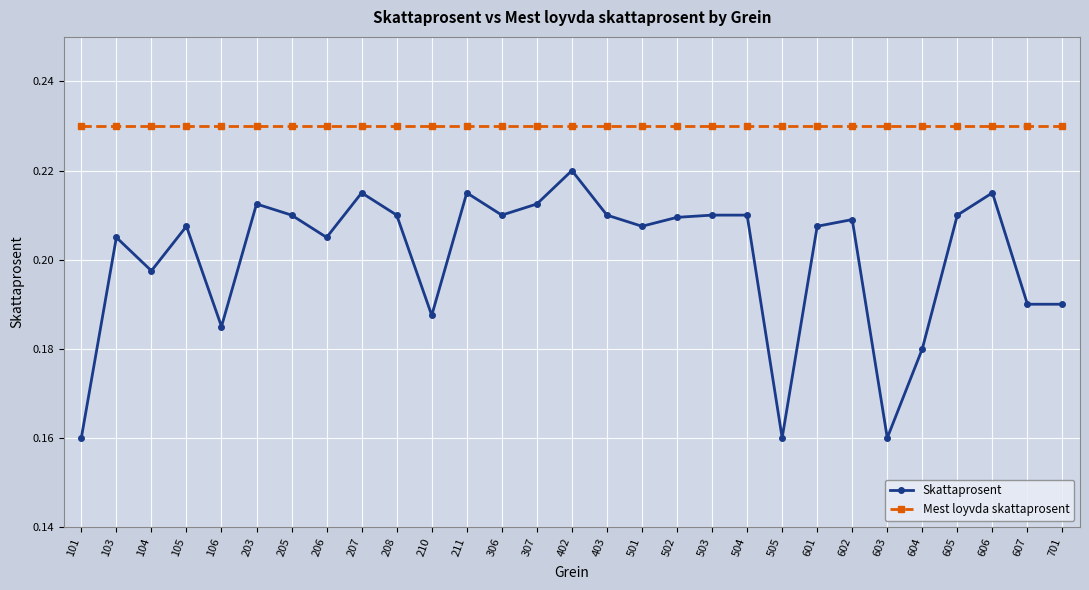

What is the sum of all Mest loyvda skattaprosent values?

6.7